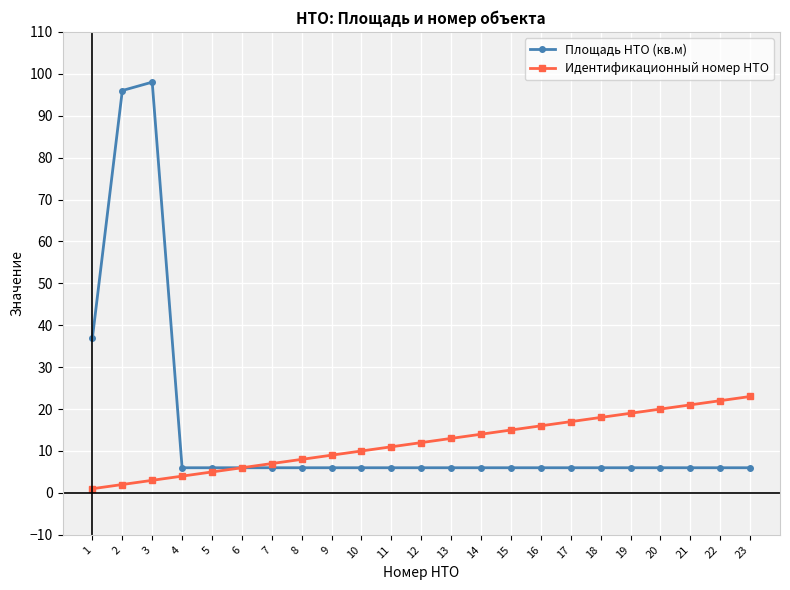

True or false: Площадь НТО (кв.м) has a value of 6 at 11.

True